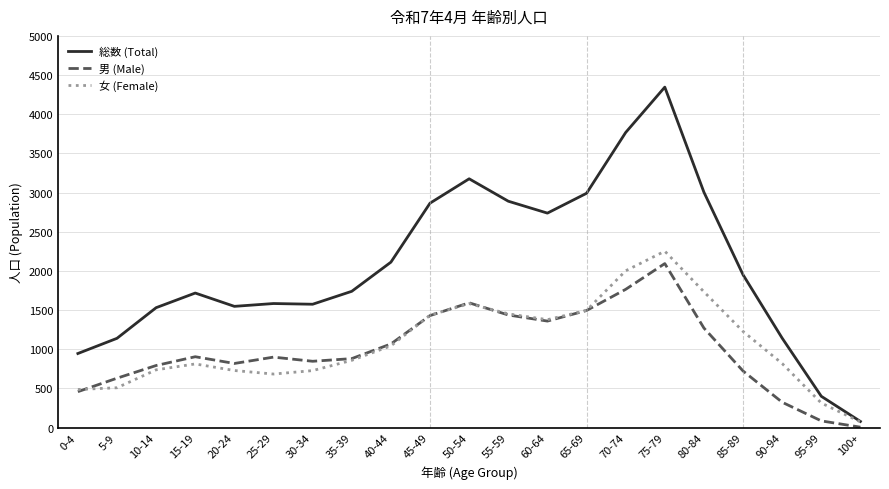

How many lines are shown in the chart?

3